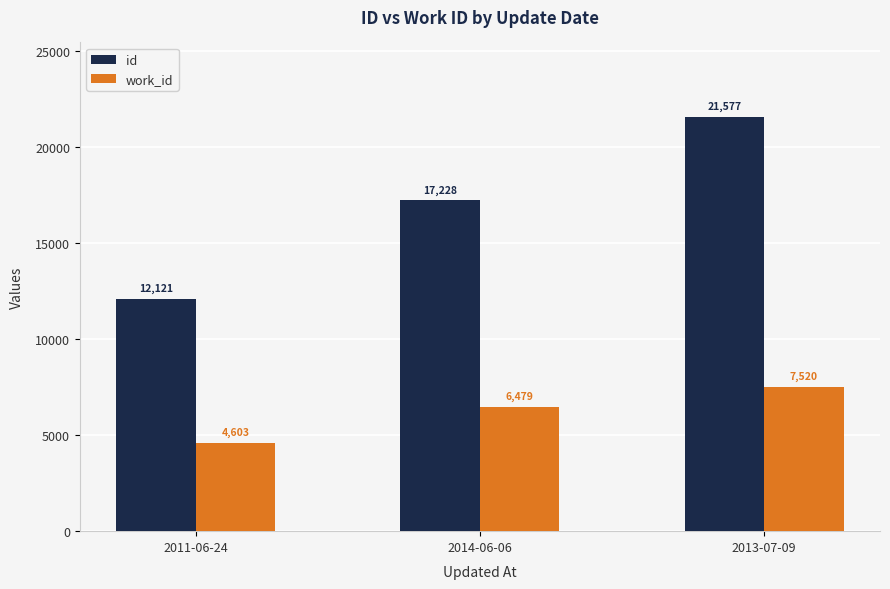

Count the id values in the range 12121 to 21577.

3